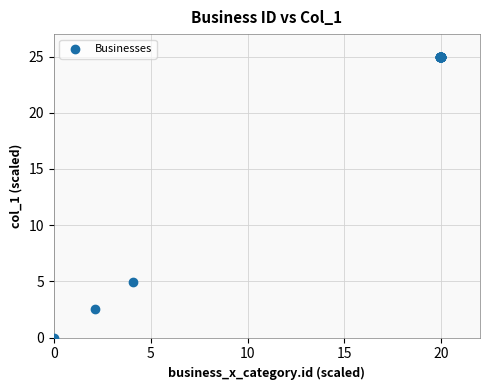

What Y value in the scatter plot is closest to 12?

4.9